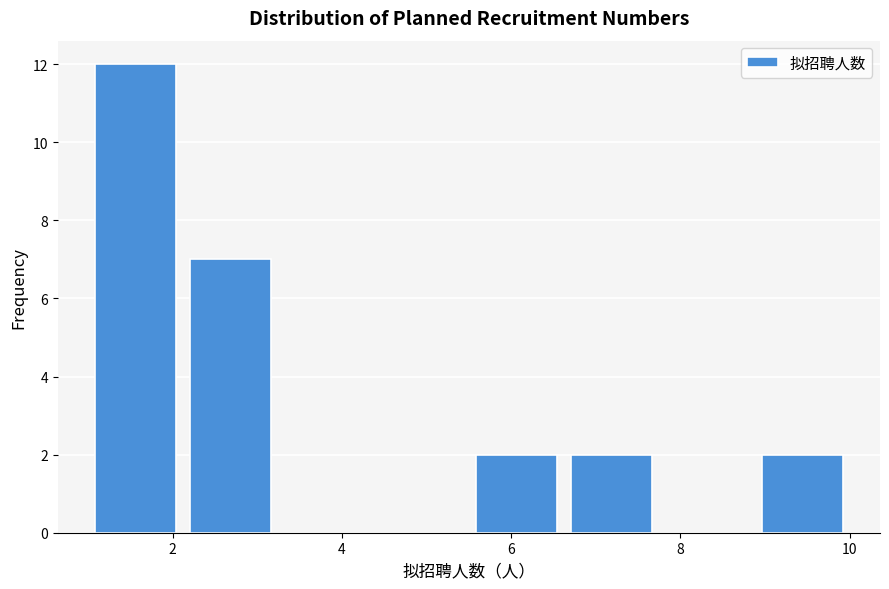

Which range on the x-axis has the tallest bar?

1.0 to 2.2